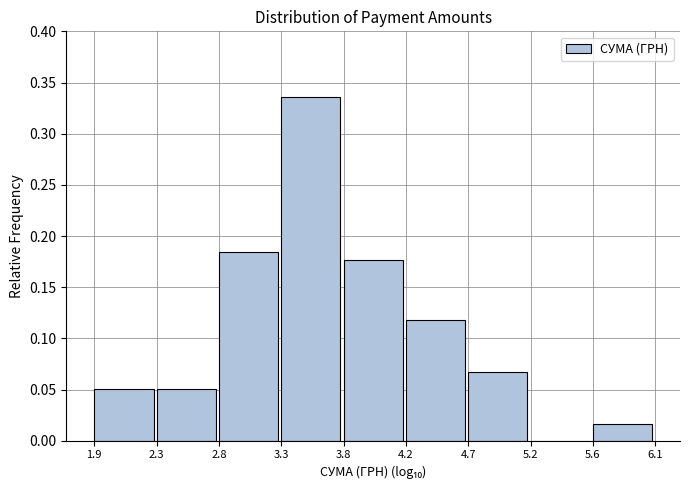

Which category has the highest value across all series?

3.3